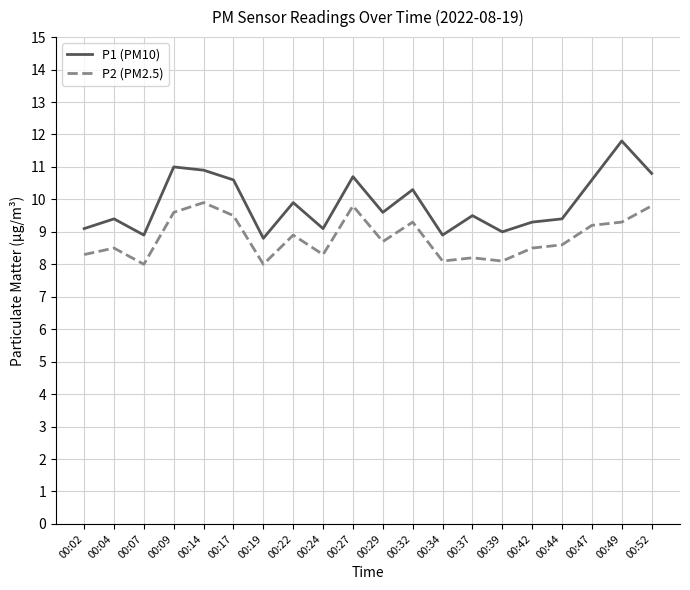

The value of P1 (PM10) at 00:17 is 10.6. True or false?

True